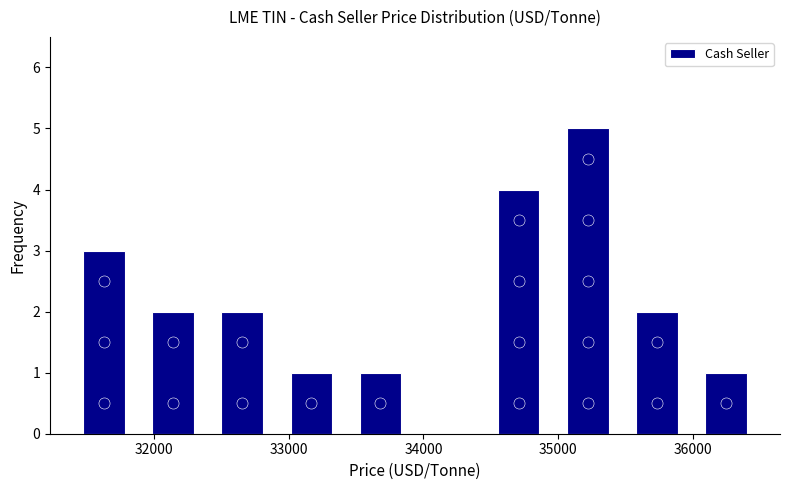

How tall is the bar that spans 35000 to 35500 on the x-axis? Neither the bar edges nor the heights are printed on the chart, so give them approximately, as read against the axes.

5